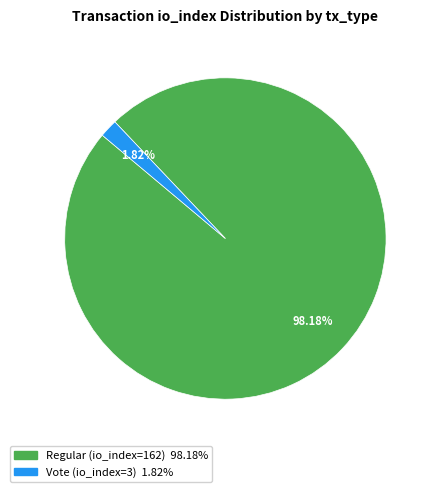

Does Regular (io_index=162) account for over 50% of the chart?

Yes